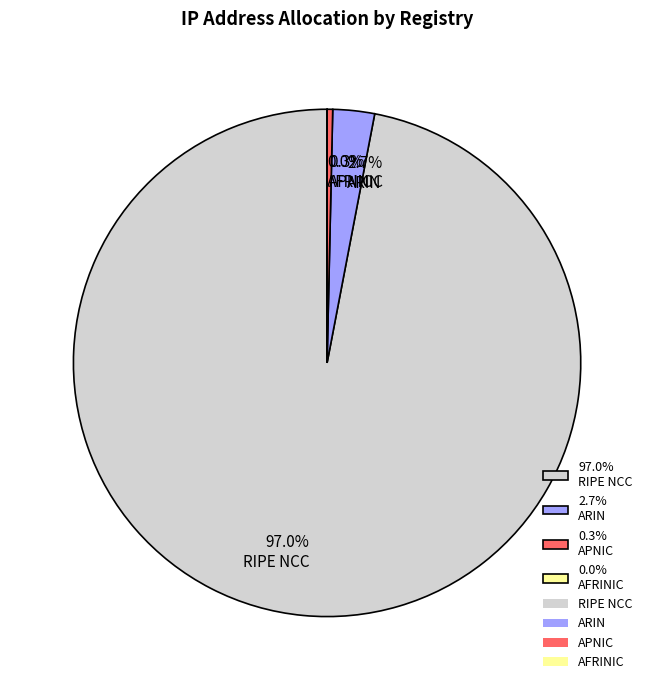

Which slice is the largest?

97.0% RIPE NCC